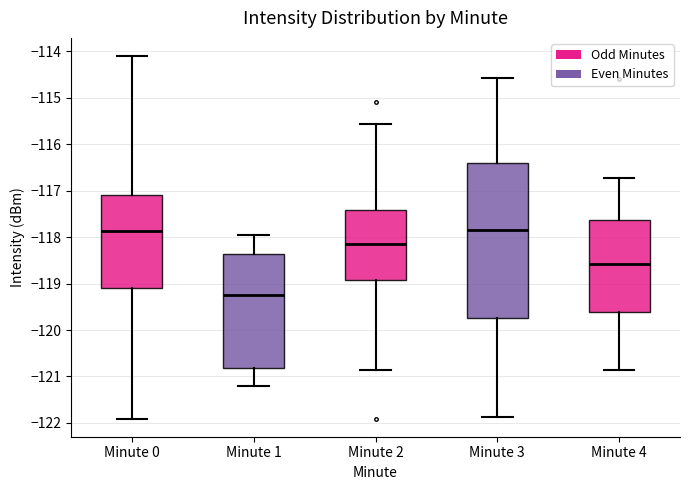

Reading left to right, read every box against the y-axis: the position of its median line, the range the box covers, and the ends of its whiskers. The values are not printed on the chart, so give them approximately, as read against the axis.

Minute 0: median -117.9, box -119.1 to -117.1, whiskers -121.9 to -114.1
Minute 1: median -119.2, box -120.8 to -118.4, whiskers -121.2 to -118.0
Minute 2: median -118.1, box -118.9 to -117.4, whiskers -120.9 to -115.6
Minute 3: median -117.8, box -119.7 to -116.4, whiskers -121.9 to -114.6
Minute 4: median -118.6, box -119.6 to -117.6, whiskers -120.9 to -116.7